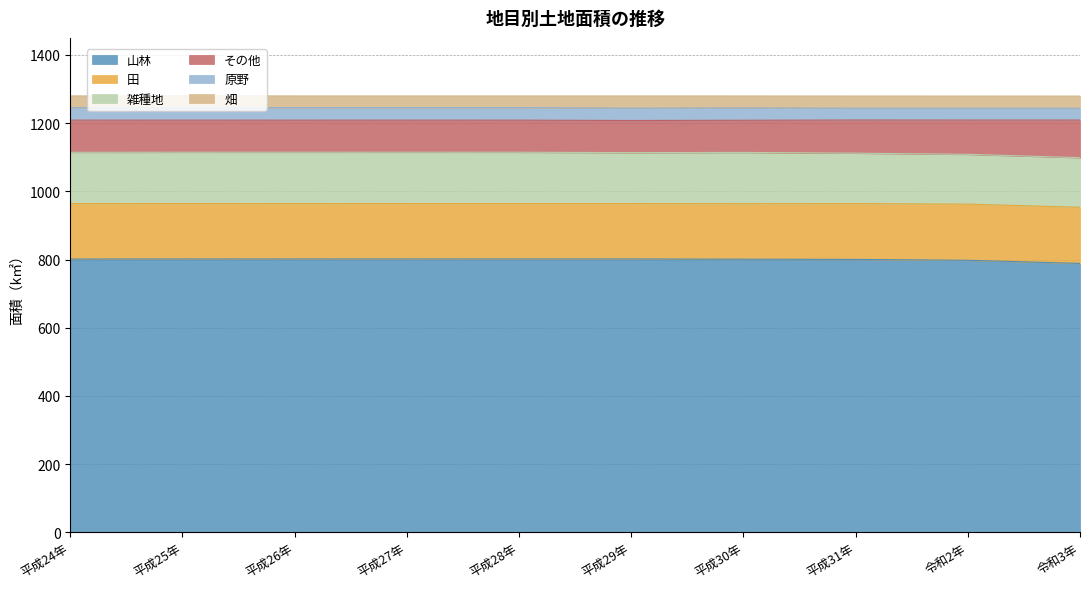

What is the lowest value of the 山林 series?

788.6